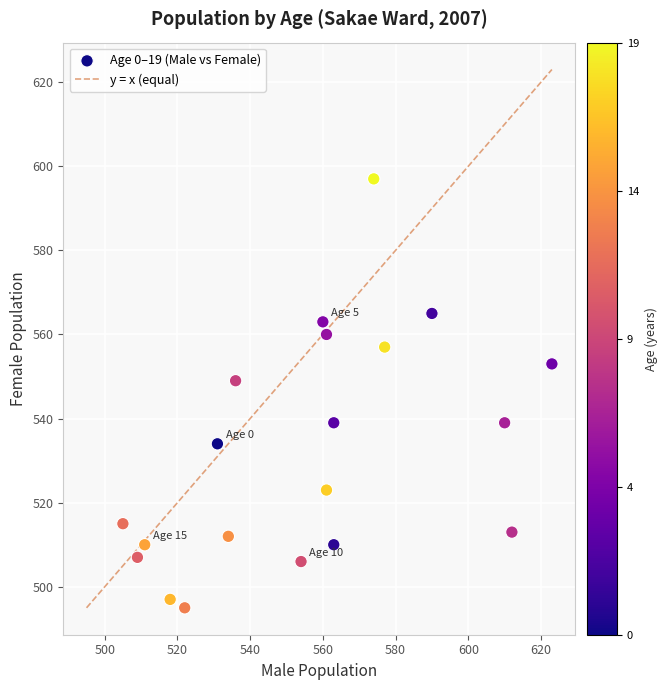

What Y value in the scatter plot is closest to 546?

549